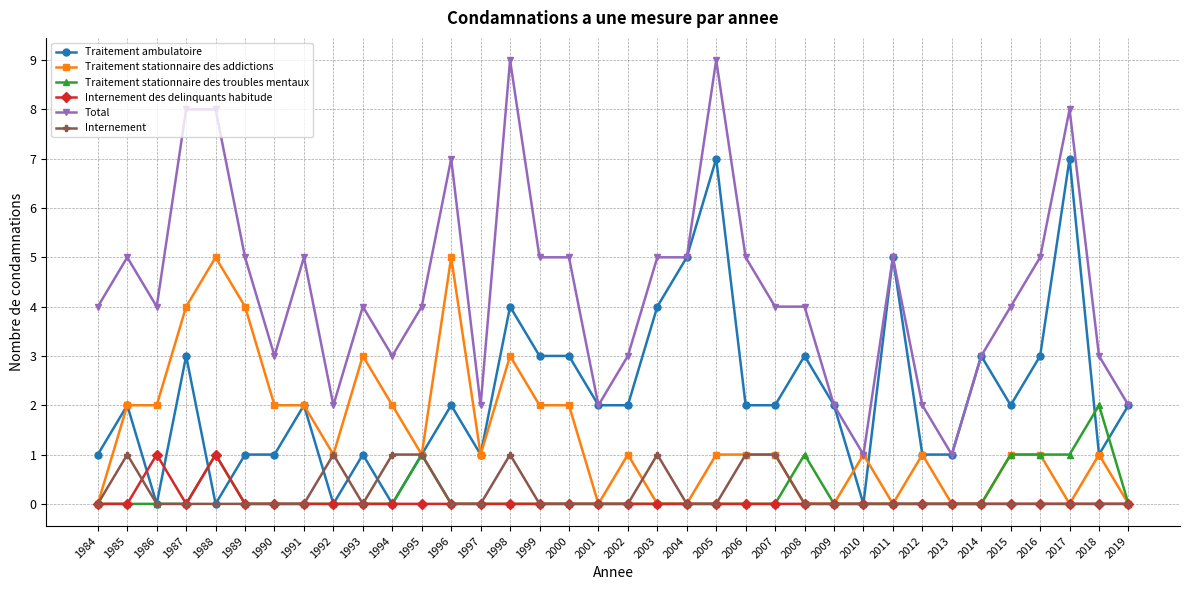

Does the chart display data point markers on the line(s)?

Yes